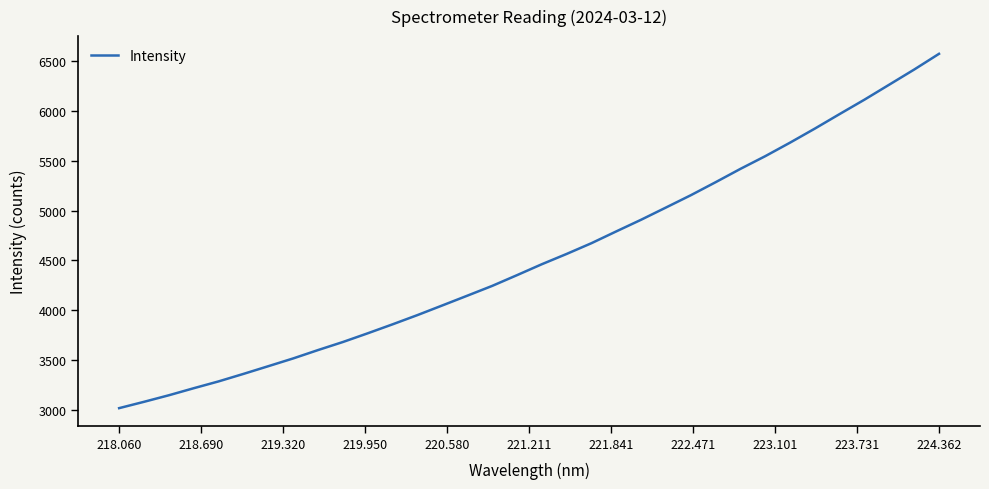

What is the greatest value displayed?

6575.6